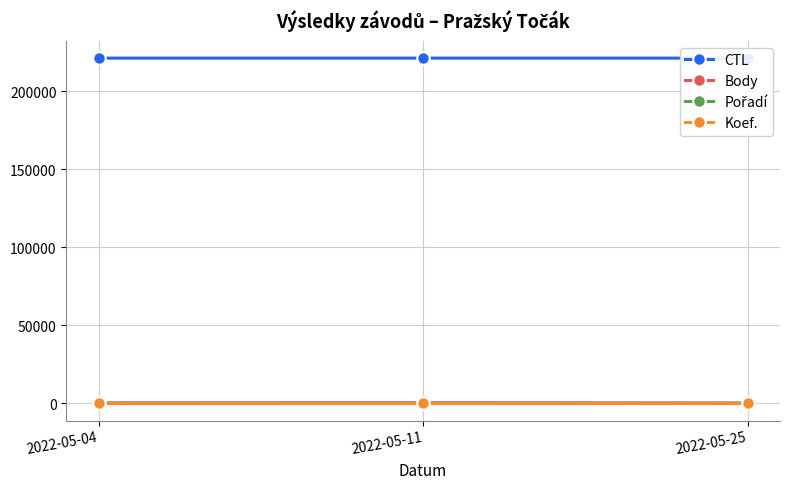

What is the difference between the highest and lowest values at 2022-05-04?

221124